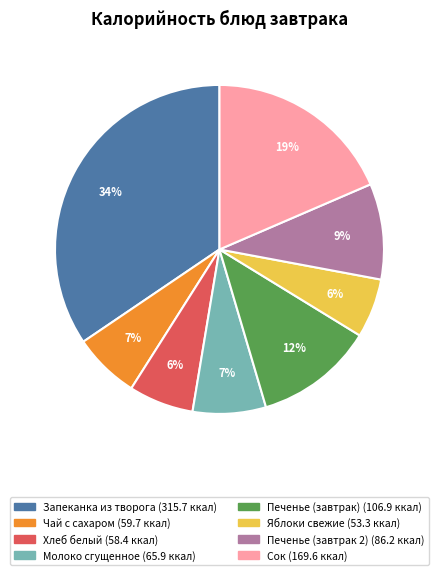

Which category has the biggest portion of the pie?

Запеканка из творога